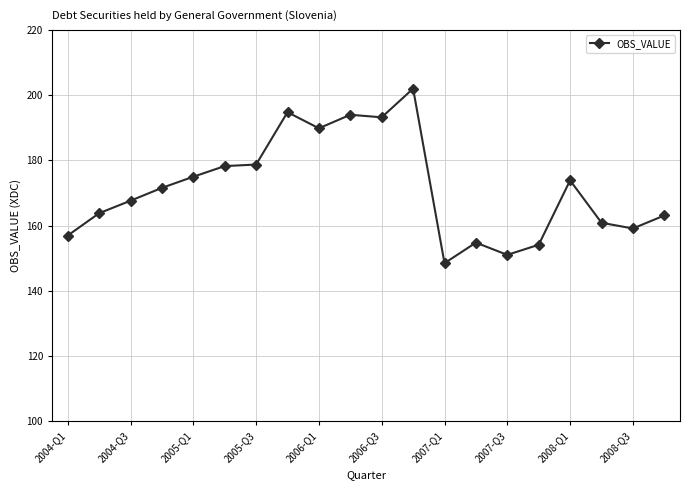

True or false: the data has more than 0 interior local peaks.

True